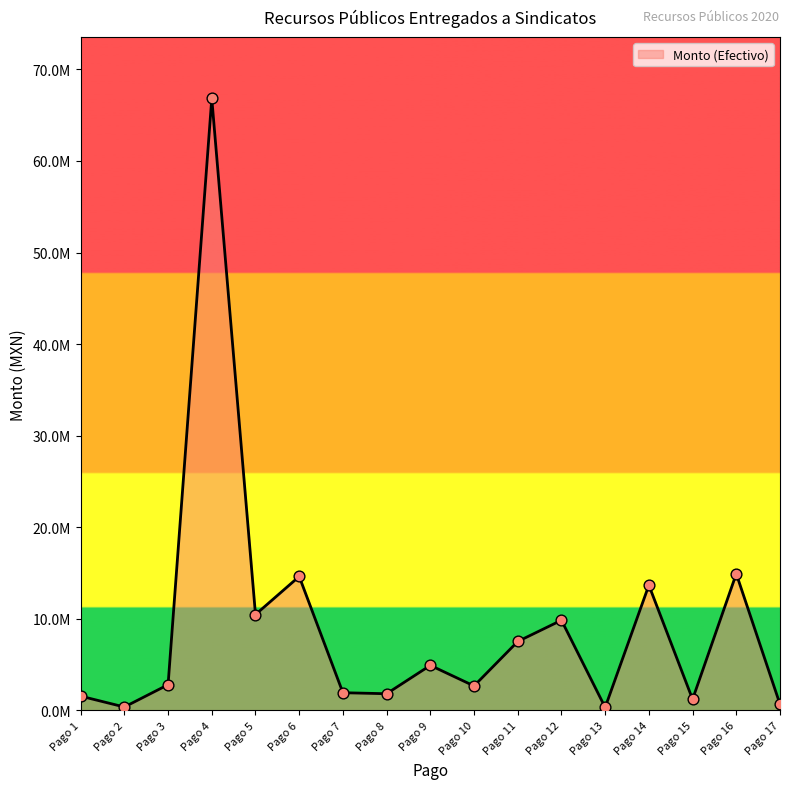

What is the ratio of the value at Pago 9 to the value at Pago 8?

2.7